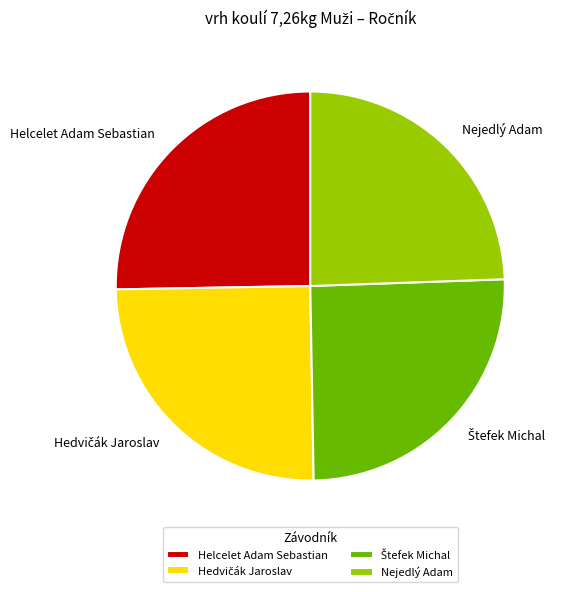

Which has a higher value, Nejedlý Adam or Helcelet Adam Sebastian?

Helcelet Adam Sebastian